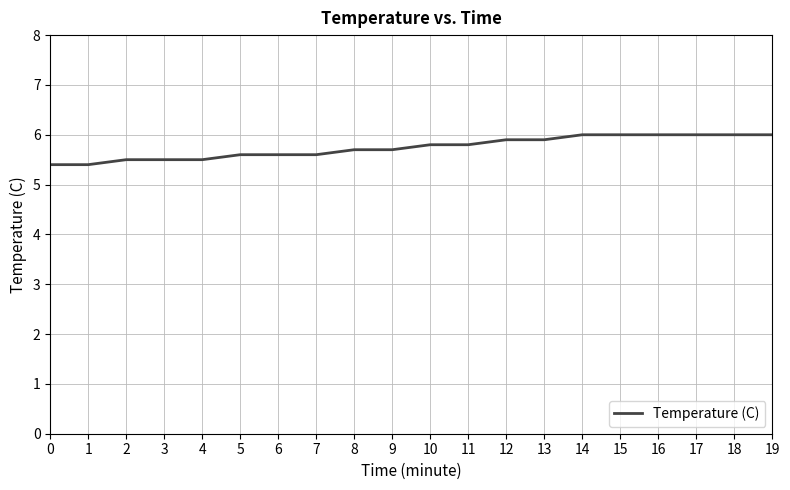

What is the smallest value displayed?

5.4